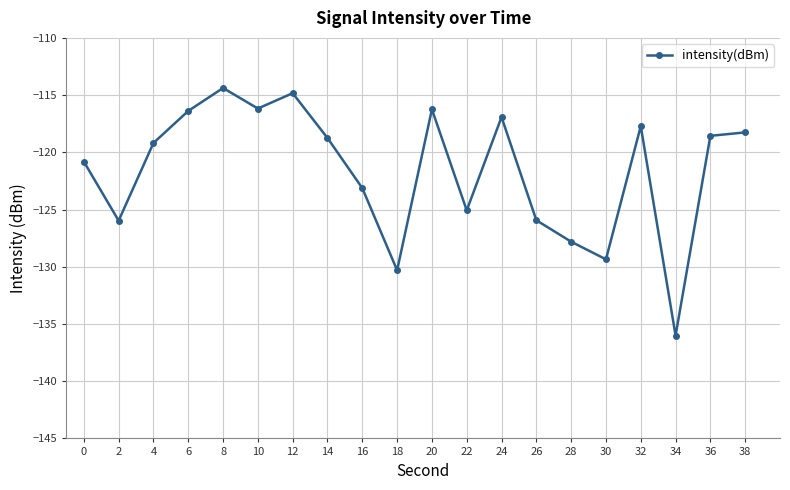

At which label is the value closest to -125?

22